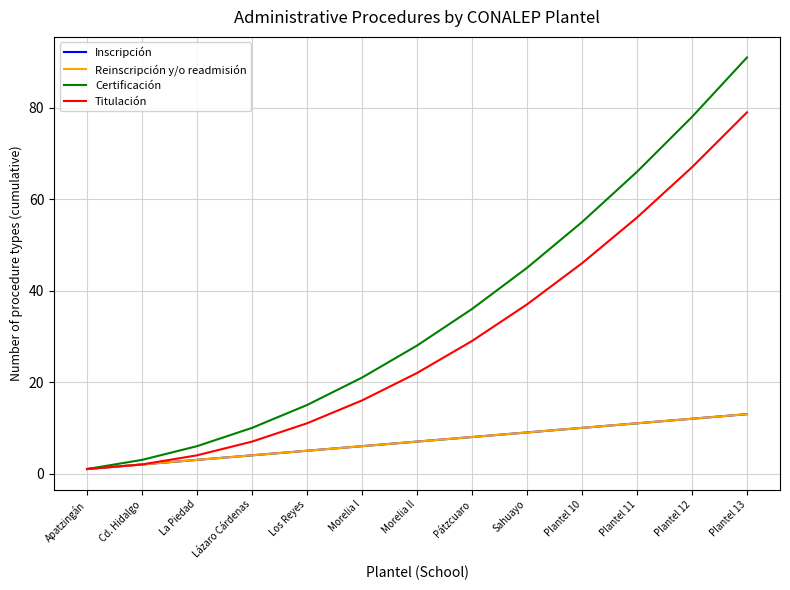

Which series has the largest total across all categories?

Certificación